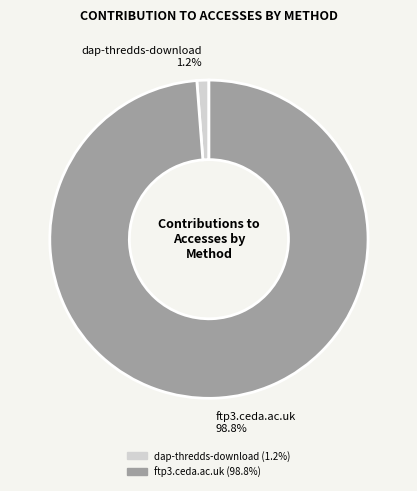

Which has a higher value, dap-thredds-download or ftp3.ceda.ac.uk?

ftp3.ceda.ac.uk